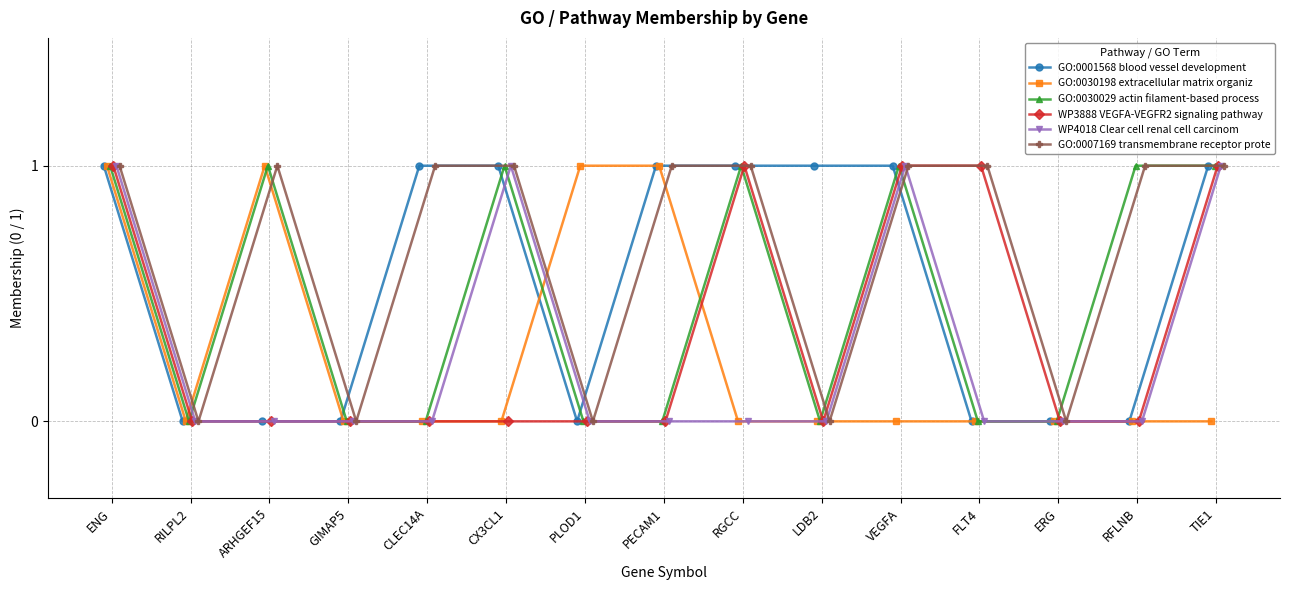

List the series in order of their peak value, highest first.

GO:0001568 blood vessel development, GO:0030198 extracellular matrix organiz, GO:0030029 actin filament-based process, WP3888 VEGFA-VEGFR2 signaling pathway, WP4018 Clear cell renal cell carcinom, GO:0007169 transmembrane receptor prote